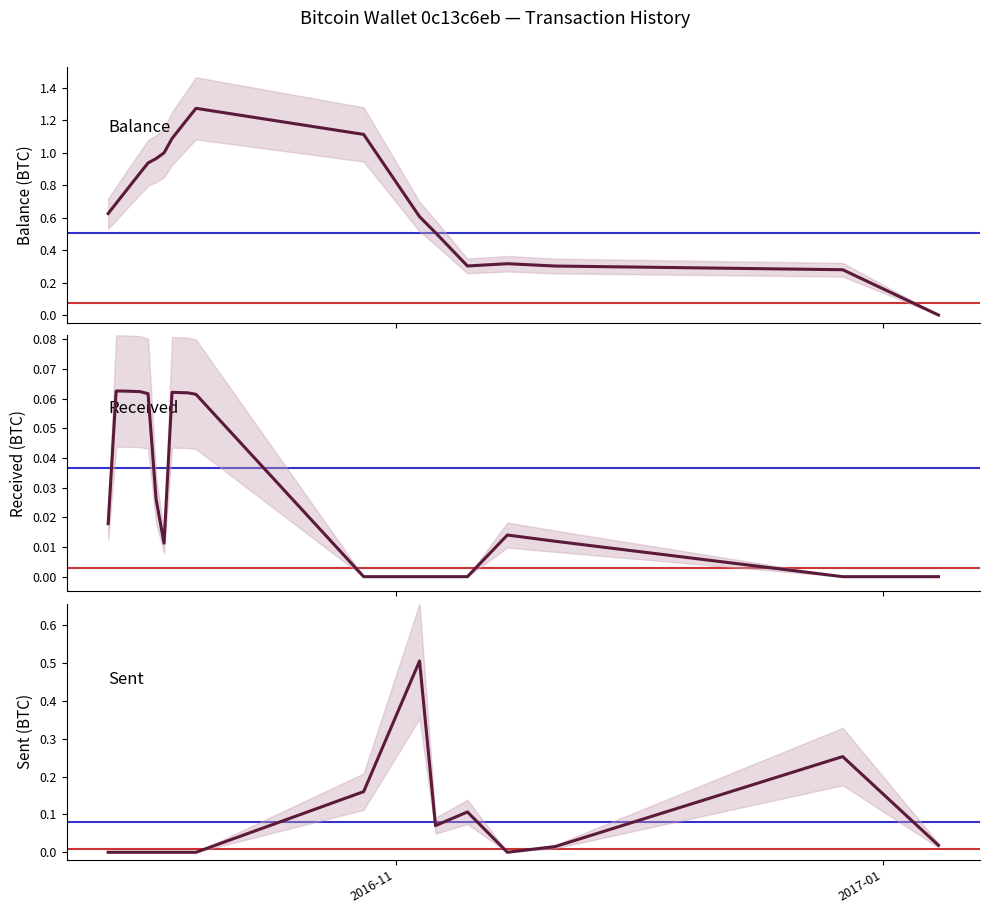

How many received values are between 0 and 1?

19